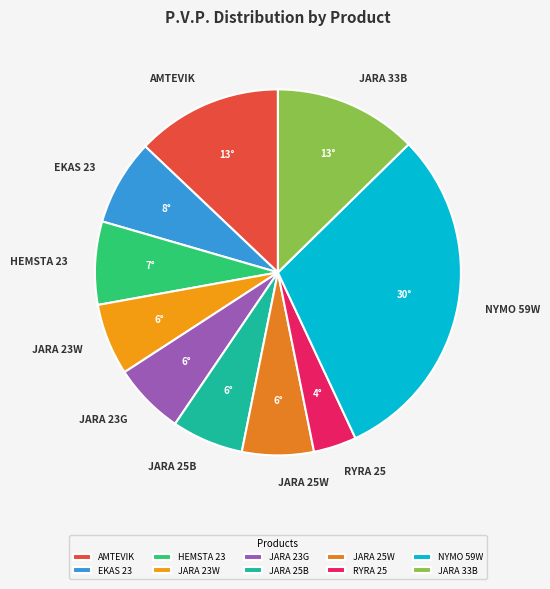

Is there a majority slice in this chart?

No